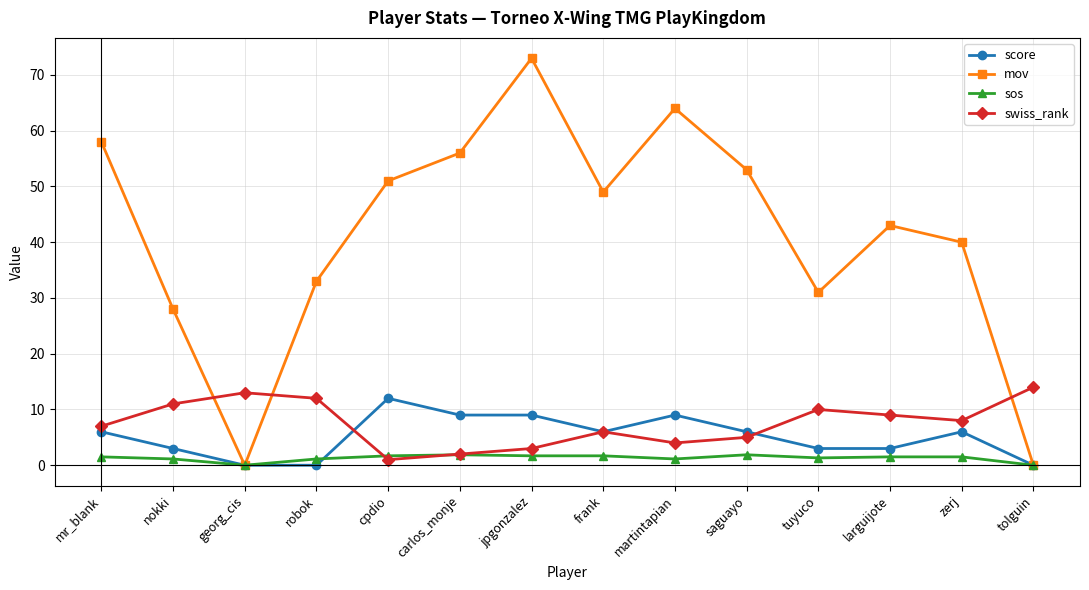

What is the value of the score point at the 10th from the left?

6.0